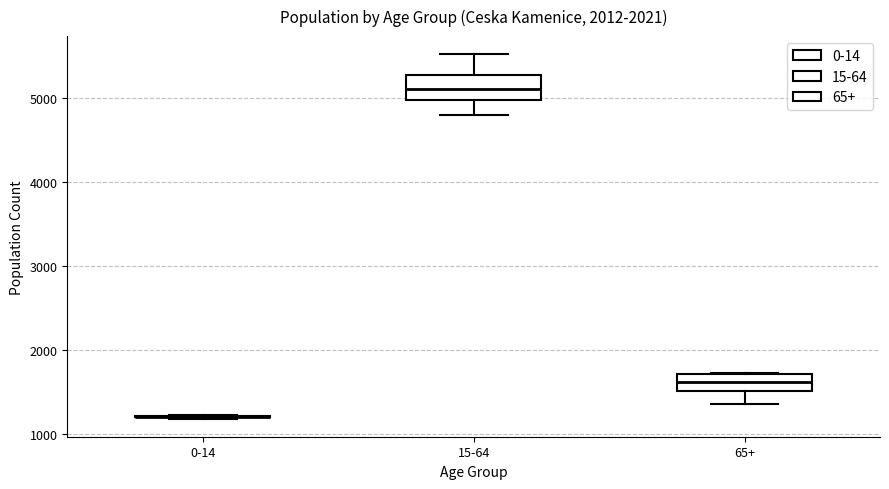

Reading left to right, read every box against the y-axis: the position of its median line, the range the box covers, and the ends of its whiskers. The values are not printed on the chart, so give them approximately, as read against the axis.

0-14: box collapsed to a line at 1200, whiskers 1200 to 1200
15-64: median 5100, box 5000 to 5300, whiskers 4800 to 5500
65+: median 1600, box 1500 to 1700, whiskers 1400 to 1700